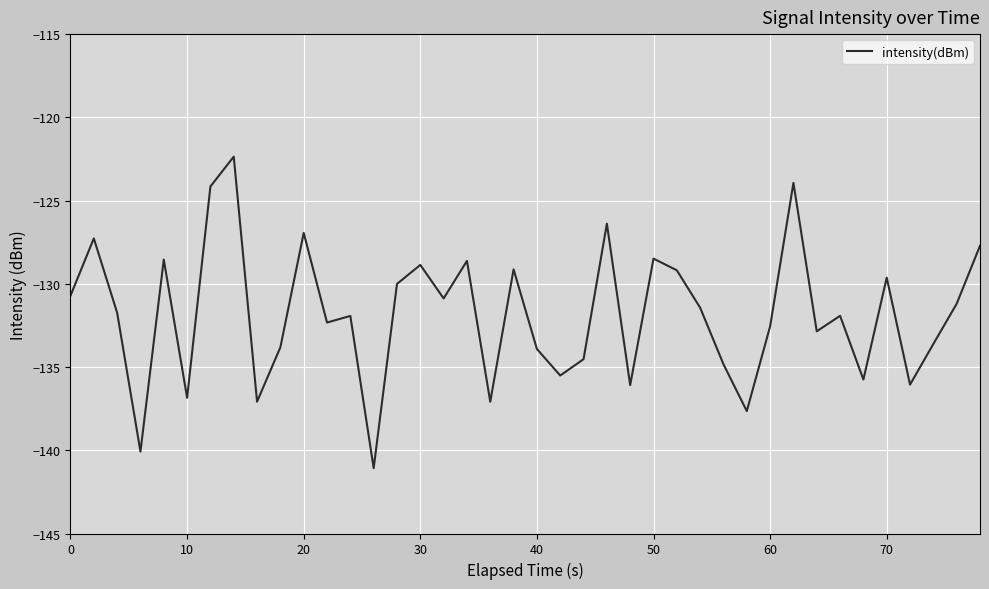

What is the maximum value shown in the chart?

-122.4